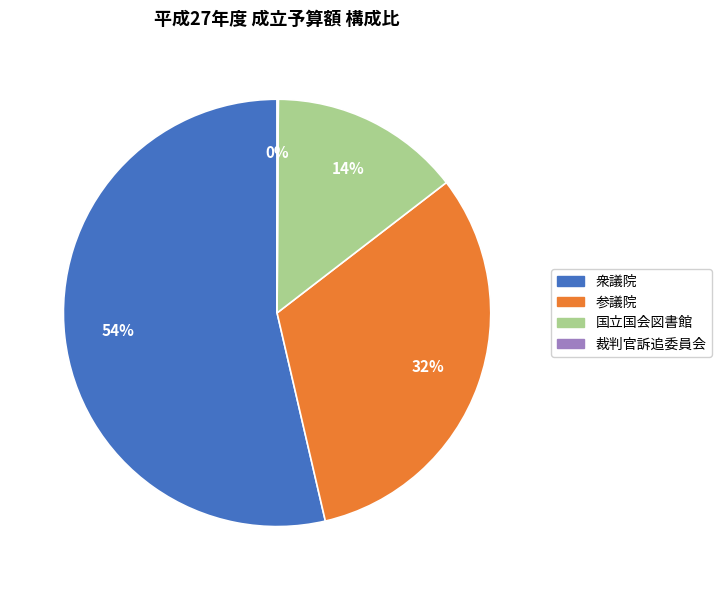

To the nearest percent, what is the average slice percentage?

25%